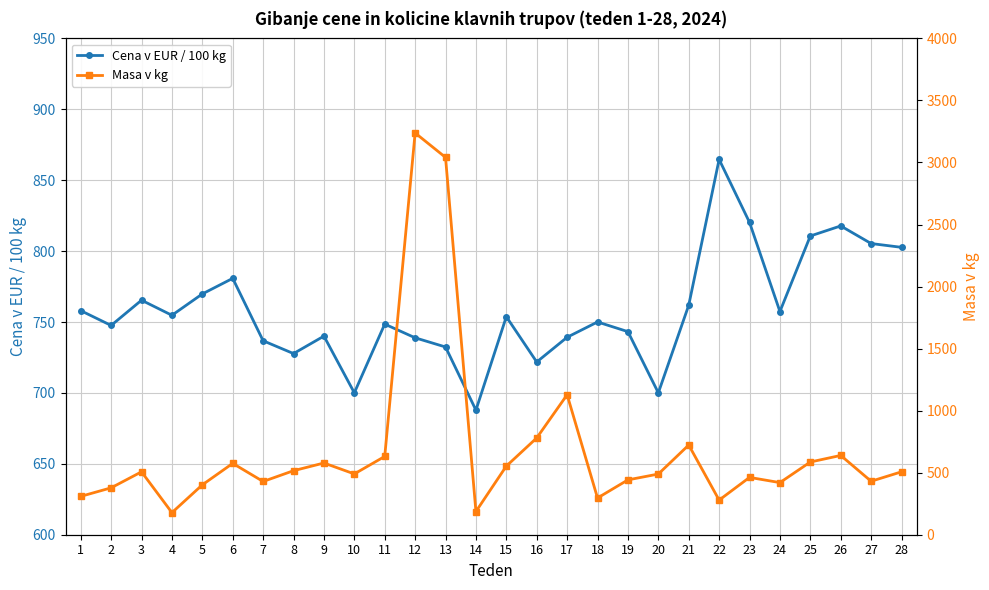

Rank the categories by Masa v kg value from lowest to highest.

4, 14, 22, 18, 1, 2, 5, 24, 7, 27, 19, 23, 20, 10, 3, 28, 8, 15, 6, 9, 25, 11, 26, 21, 16, 17, 13, 12